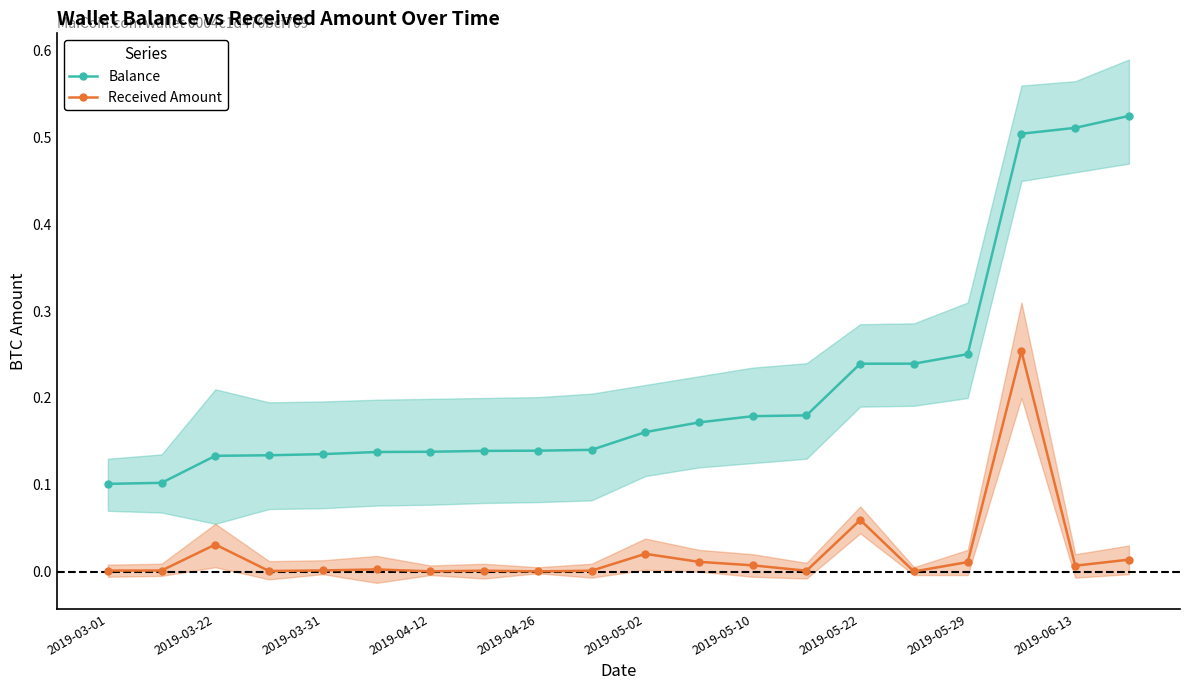

True or false: Balance and Received Amount intersect in this chart.

False